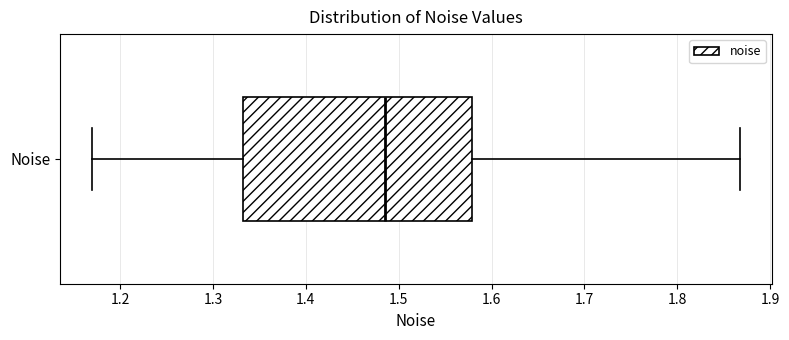

Where is the right edge of the box for Noise on the x-axis? The values are not printed on the chart, so give them approximately, as read against the axis.

1.58